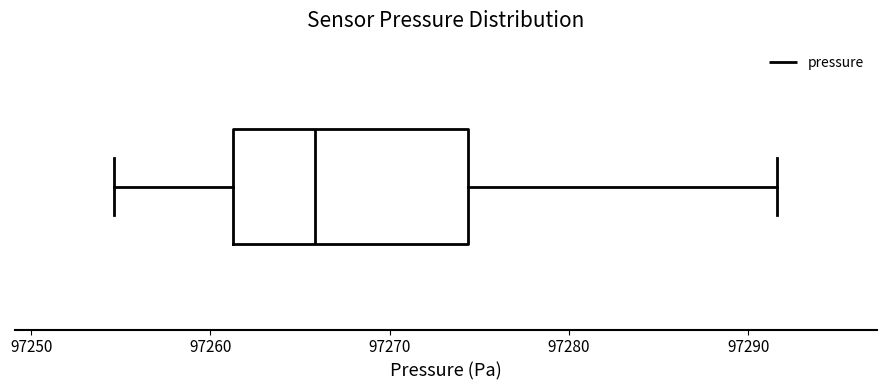

Transcribe this box plot: give where the median line is, the range the box spans, and where the two whiskers end, as read against the x-axis. The values are not printed on the chart, so give them approximately, as read against the axis.

median 97266, box 97261 to 97274, whiskers 97255 to 97292